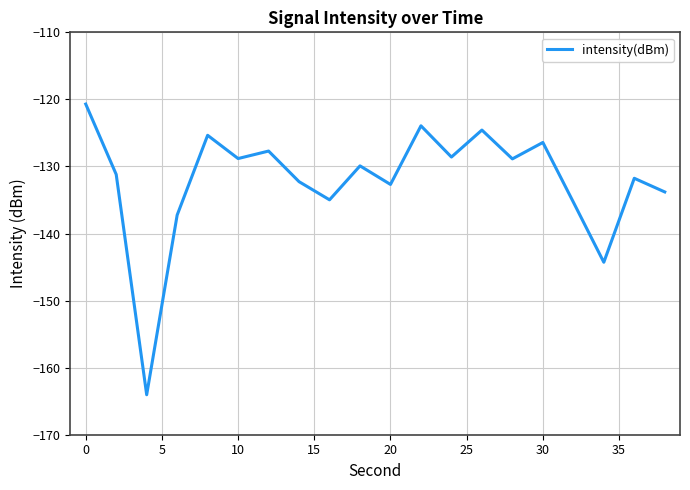

What is the smallest value displayed?

-164.0